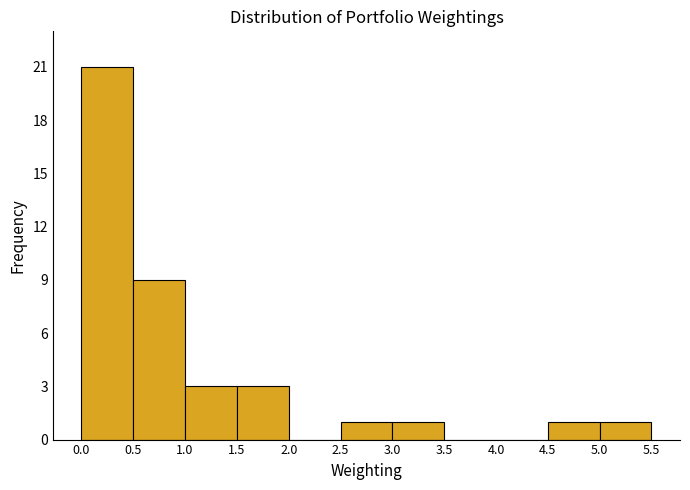

How tall is the bar that spans 1.5 to 2.0 on the x-axis? The values are not printed on the chart, so give them approximately, as read against the axis.

3